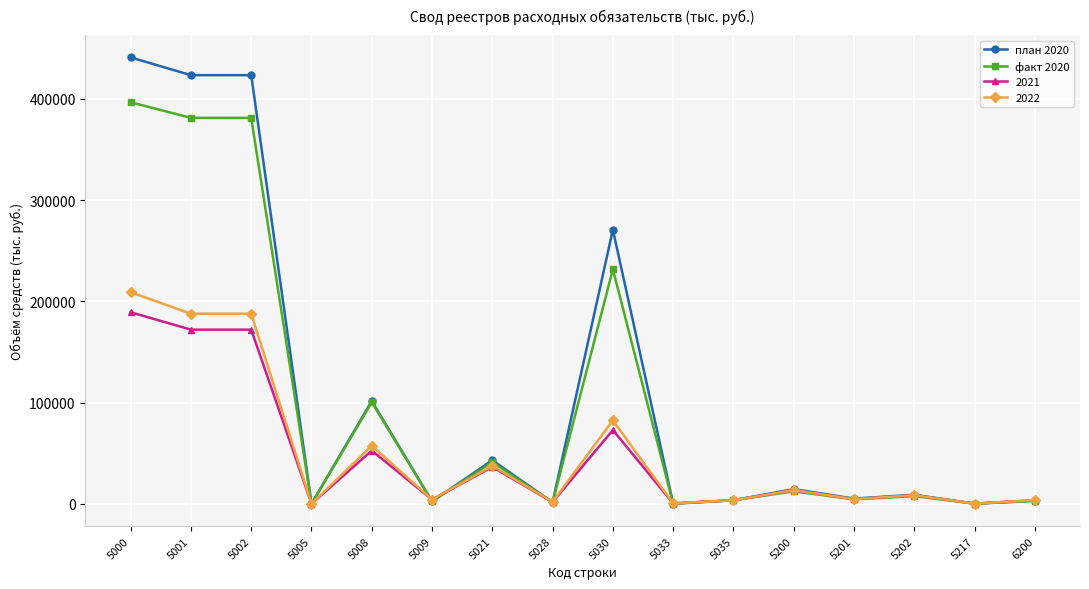

At how many categories does at least one series exceed 23033?

6